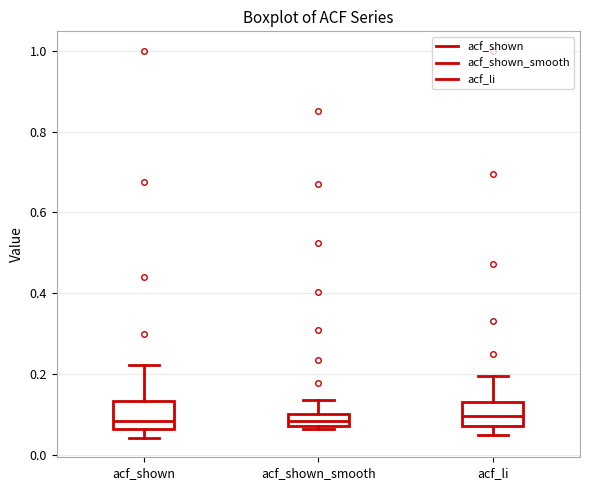

Reading left to right, transcribe this box plot: for each box, give where its median line is, the range the box spans, and where its two whiskers end, as read against the y-axis. The values are not printed on the chart, so give them approximately, as read against the axis.

acf_shown: median 0.08, box 0.06 to 0.14, whiskers 0.04 to 0.22
acf_shown_smooth: median 0.08 (inside the box), box 0.08 to 0.10, whiskers 0.06 to 0.14
acf_li: median 0.10, box 0.08 to 0.14, whiskers 0.04 to 0.20